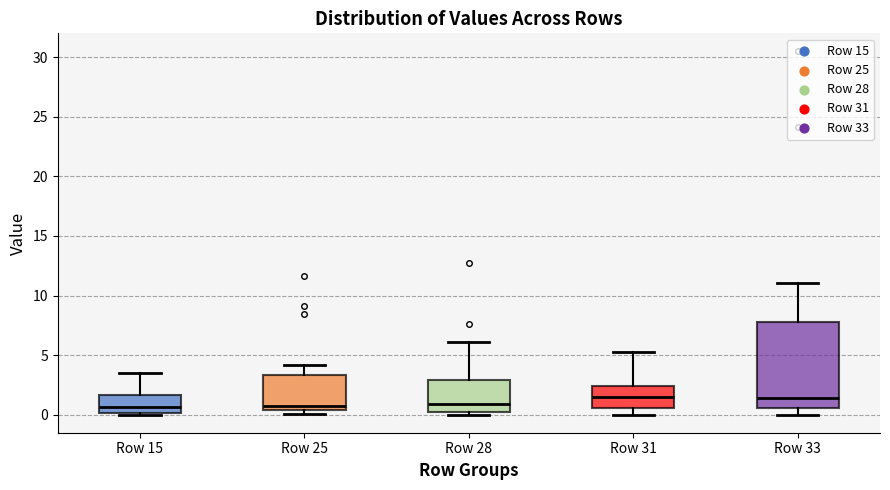

Where does the median line of the box for Row 25 sit on the y-axis? The values are not printed on the chart, so give them approximately, as read against the axis.

1.0